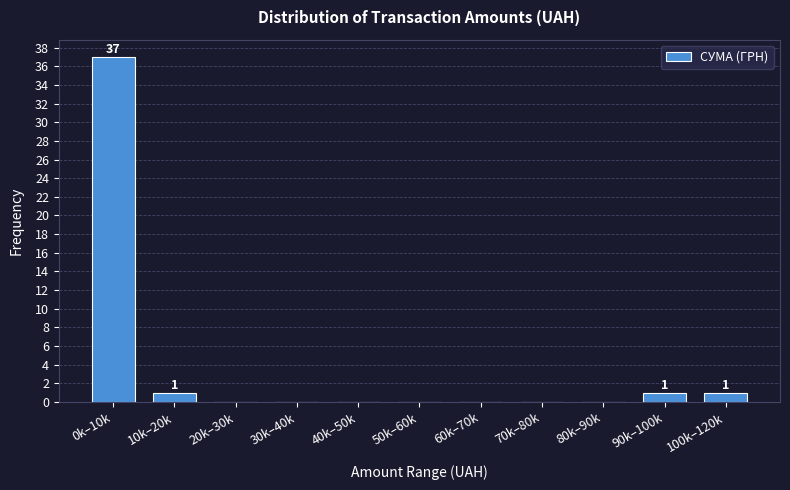

Reading left to right, extract all data points from this chart.

0k–10k=37	10k–20k=1	20k–30k=0	30k–40k=0	40k–50k=0	50k–60k=0	60k–70k=0	70k–80k=0	80k–90k=0	90k–100k=1	100k–120k=1